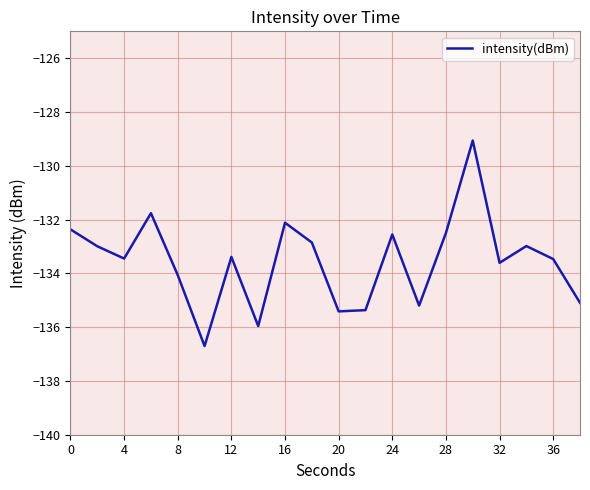

What is the maximum value shown in the chart?

-129.1